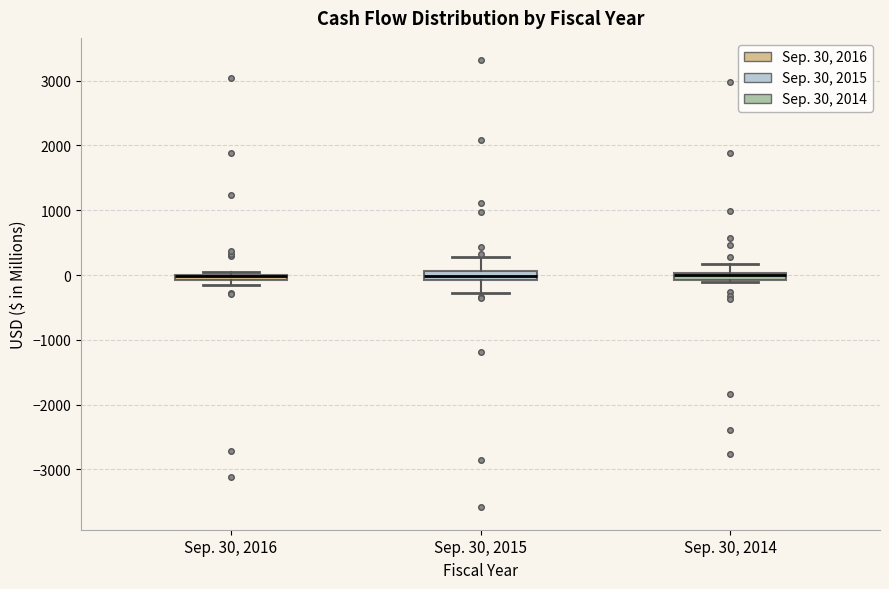

Where does the upper whisker of the box for Sep. 30, 2014 end on the y-axis? The values are not printed on the chart, so give them approximately, as read against the axis.

200